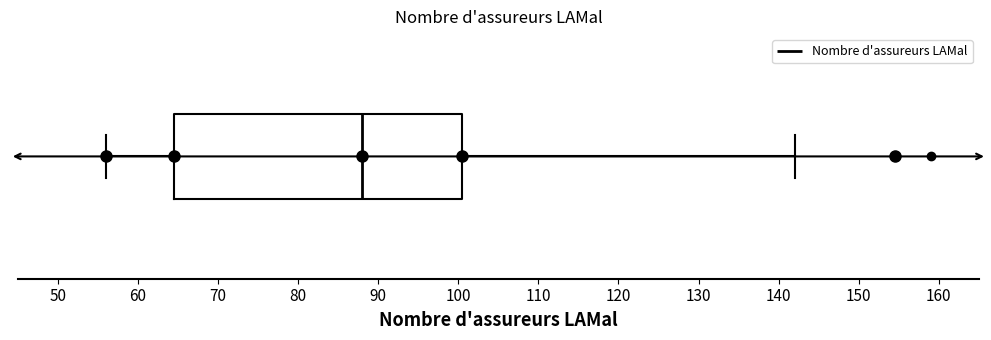

Transcribe this box plot: give where the median line is, the range the box spans, and where the two whiskers end, as read against the x-axis. The values are not printed on the chart, so give them approximately, as read against the axis.

median 88, box 65 to 101, whiskers 56 to 142